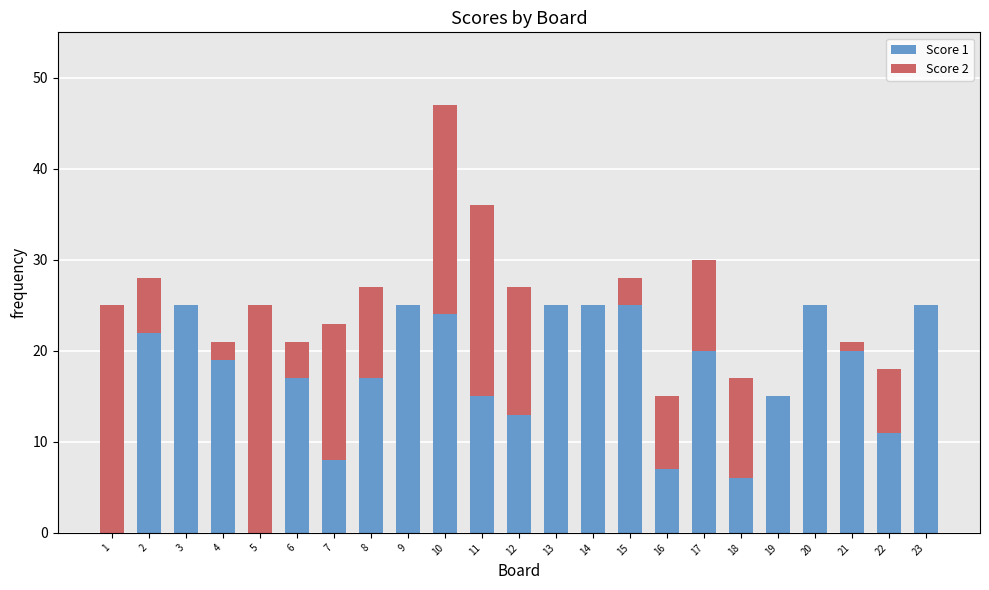

True or false: Score 1 has a value of 4 at 6.

False